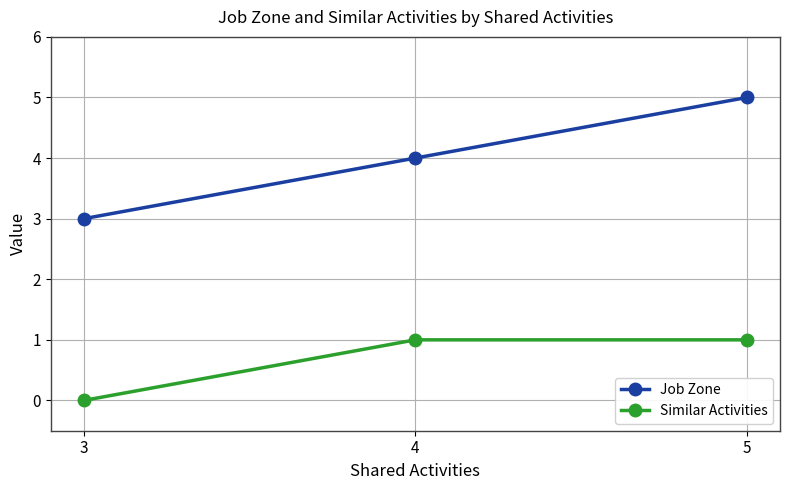

Reading right to left, list all the values displayed in this chart.

Job Zone: 5	4	3
Similar Activities: 1	1	0